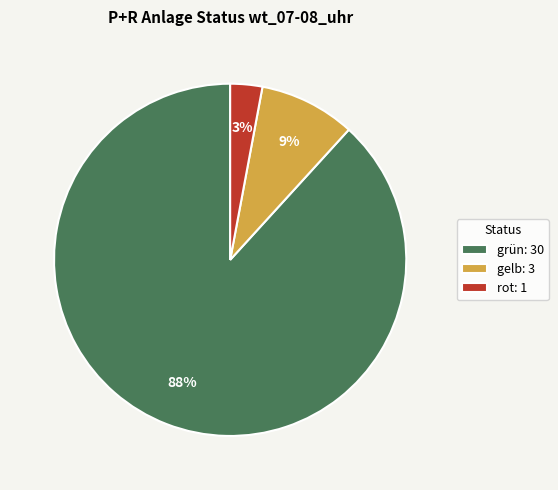

What percentage is the rot slice, to the nearest percent?

3%